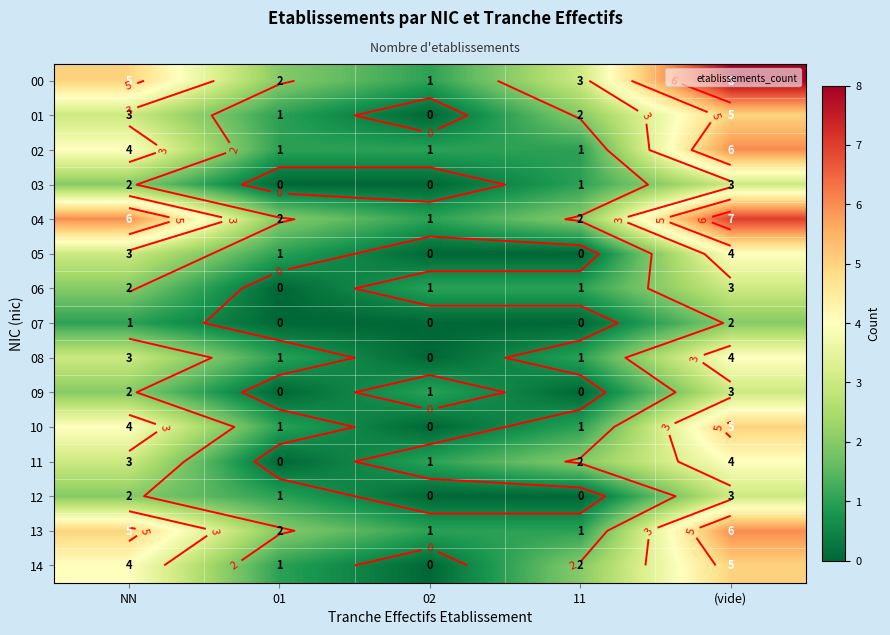

At which category is the sum across all series the highest?

(vide)